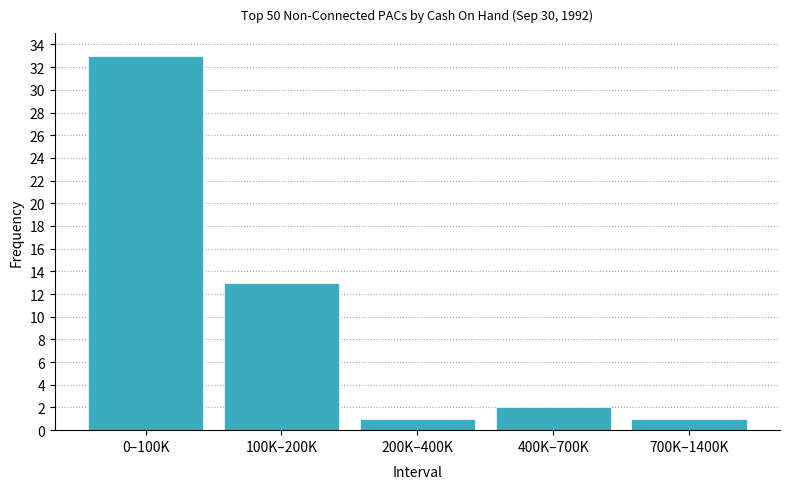

Reading left to right, extract all data points from this chart.

0–100K=33	100K–200K=13	200K–400K=1	400K–700K=2	700K–1400K=1